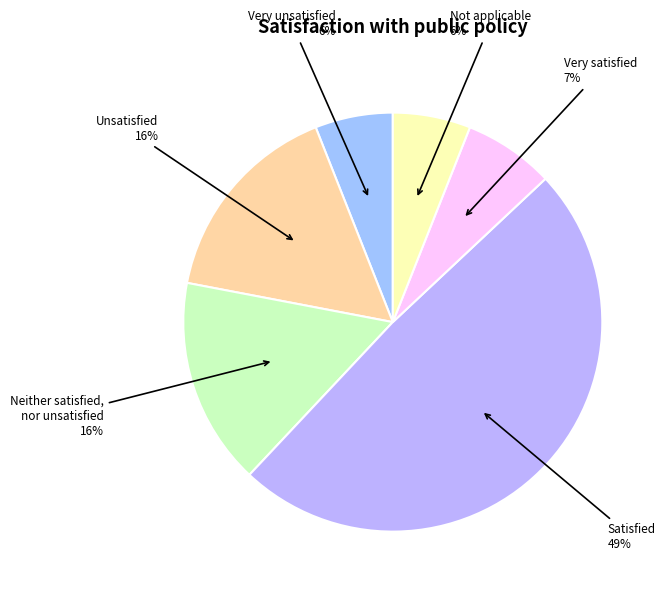

How many segments does this pie chart have?

6